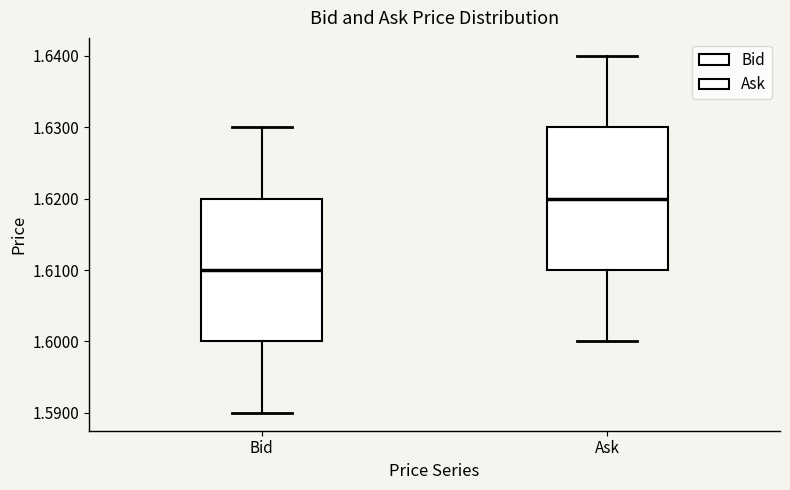

Which box has the highest median line?

Ask